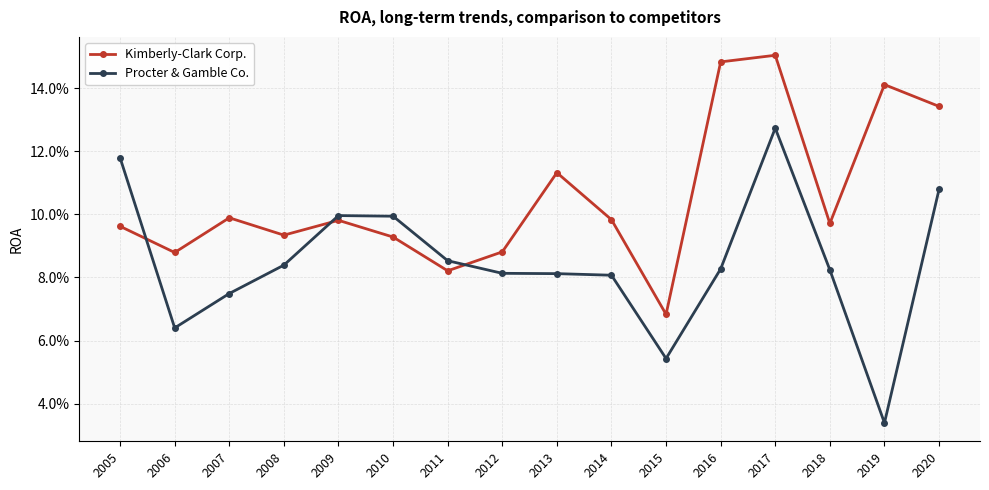

What is the sum of all Procter & Gamble Co. values?

1.4